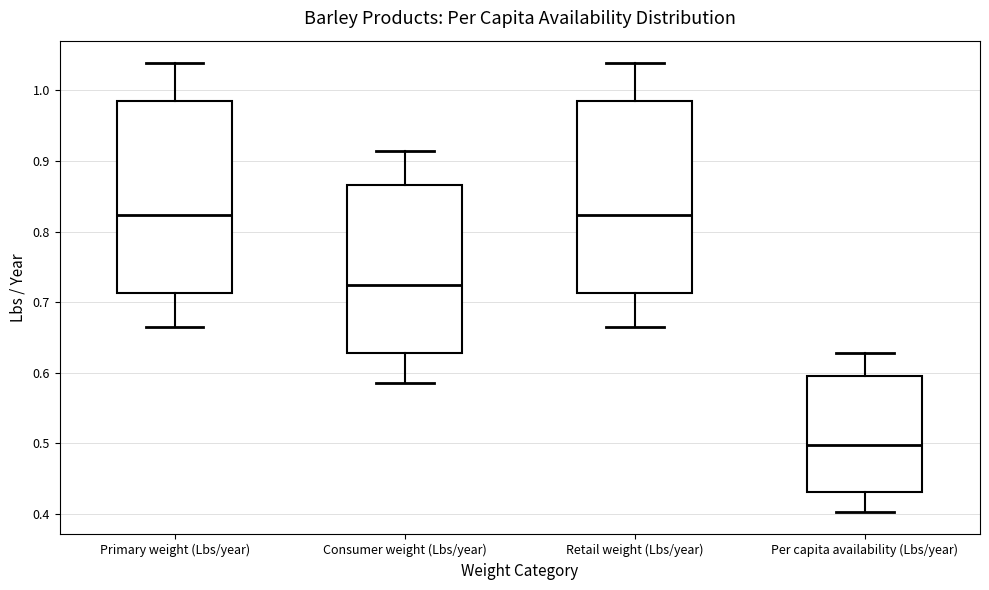

Where is the upper edge of the box for Consumer weight (Lbs/year) on the y-axis? The values are not printed on the chart, so give them approximately, as read against the axis.

0.87